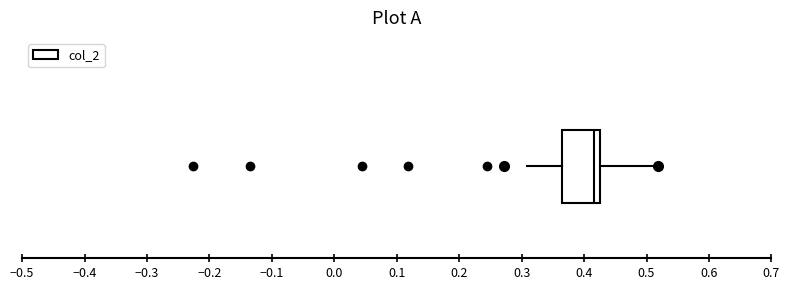

Where is the right edge of the box on the x-axis? The values are not printed on the chart, so give them approximately, as read against the axis.

0.43